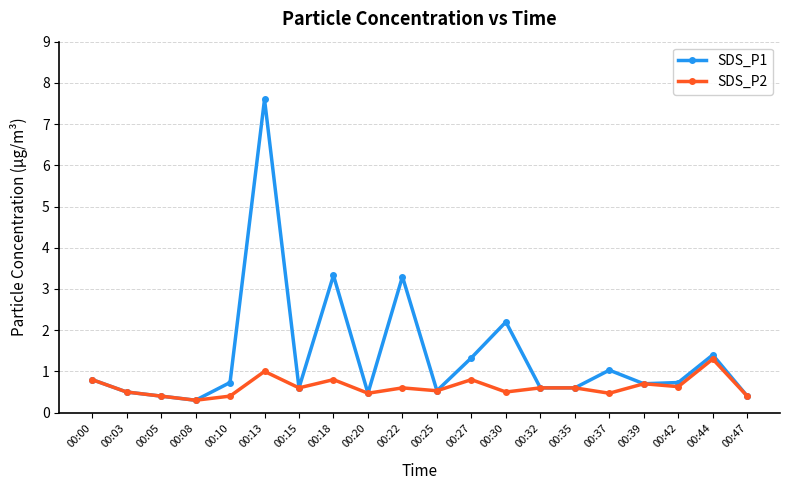

Which series has the widest spread of values?

SDS_P1